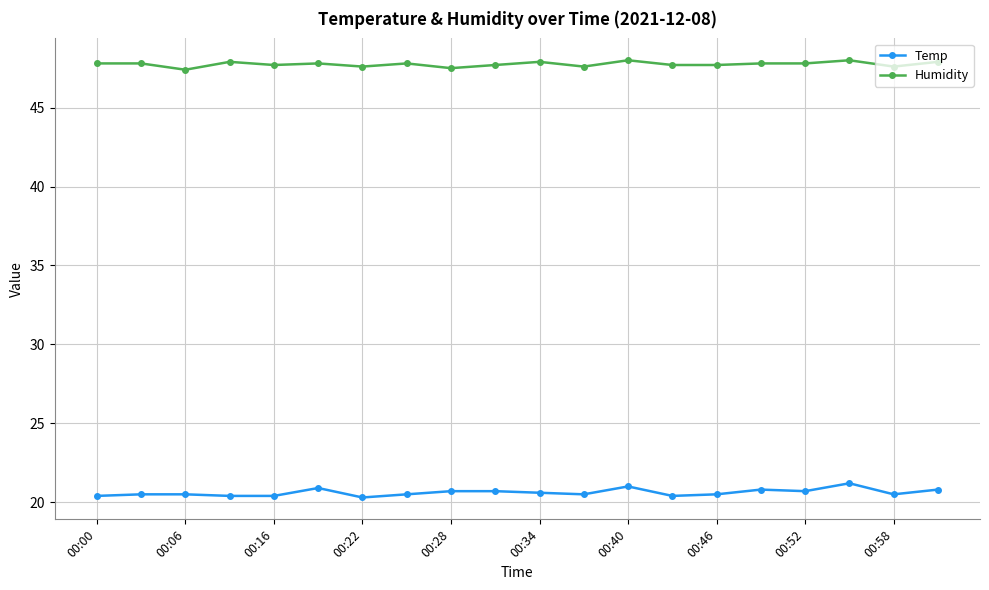

At how many categories does at least one series exceed 47?

20